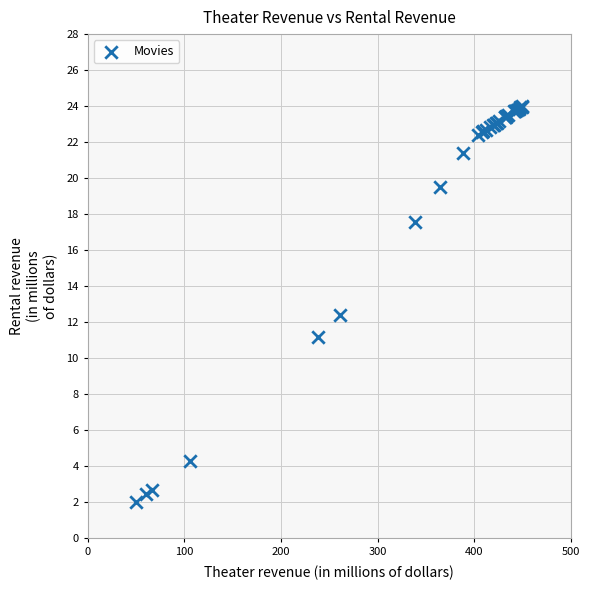

What Y value in the scatter plot is closest to 13?

12.4